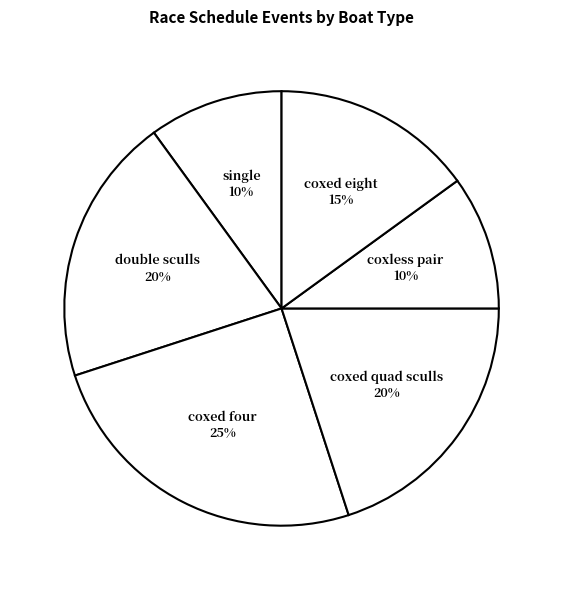

Count the number of slices in the pie.

6